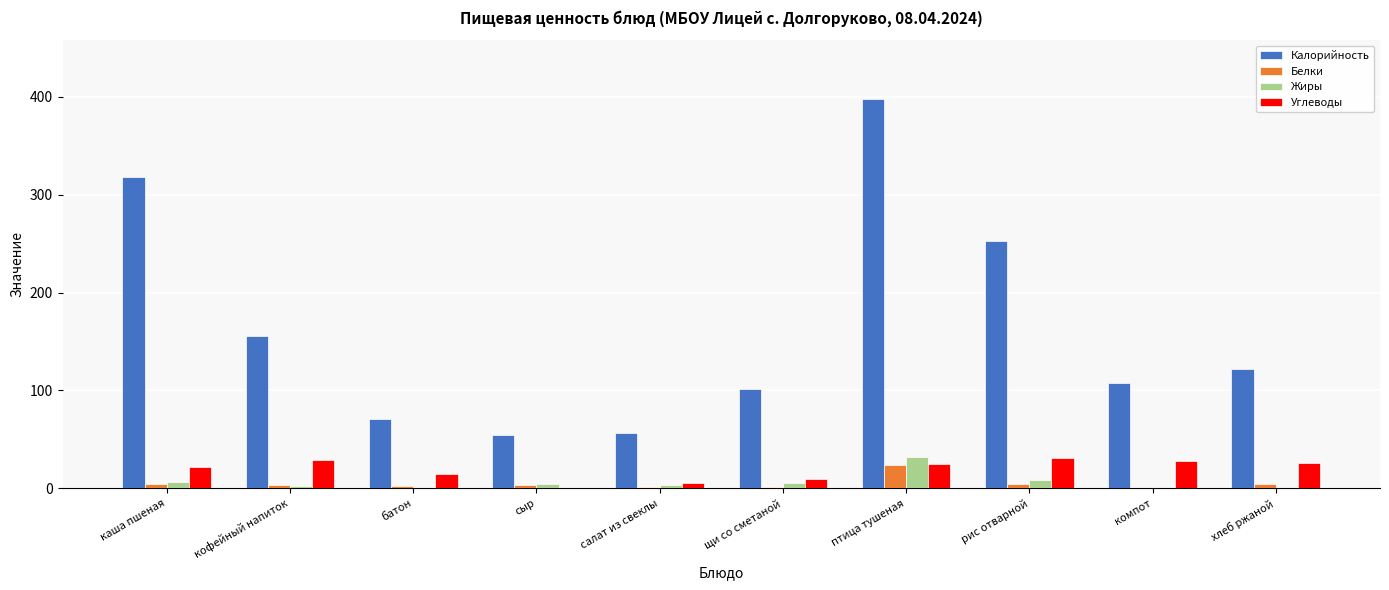

What is the greatest value displayed?

398.3